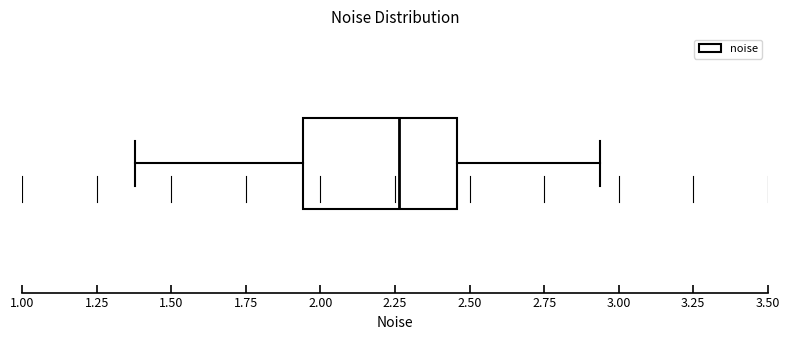

Transcribe this box plot: give where the median line is, the range the box spans, and where the two whiskers end, as read against the x-axis. The values are not printed on the chart, so give them approximately, as read against the axis.

median 2.25, box 1.95 to 2.45, whiskers 1.40 to 2.95